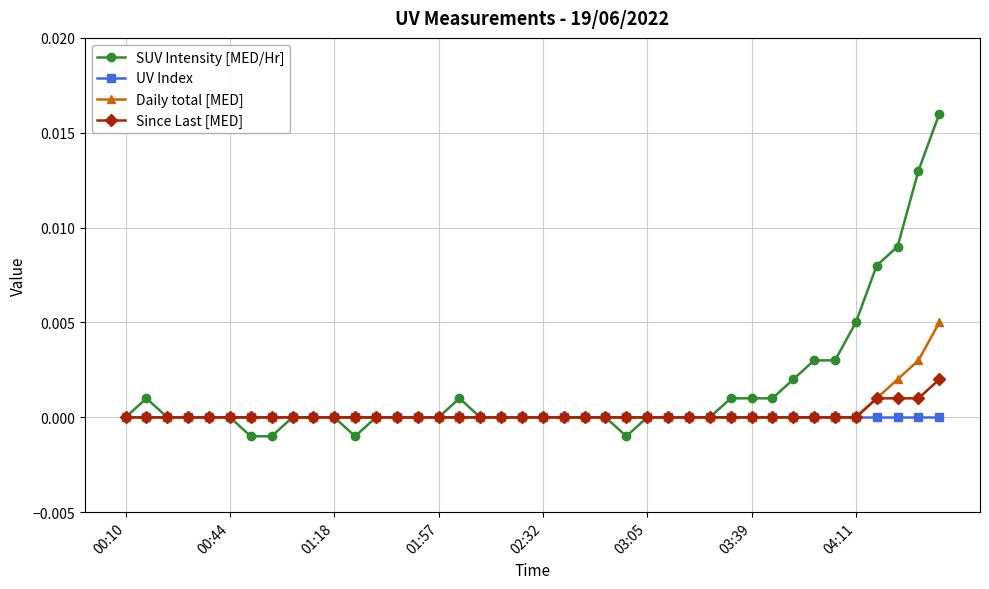

Which series has the largest total across all categories?

SUV Intensity [MED/Hr]